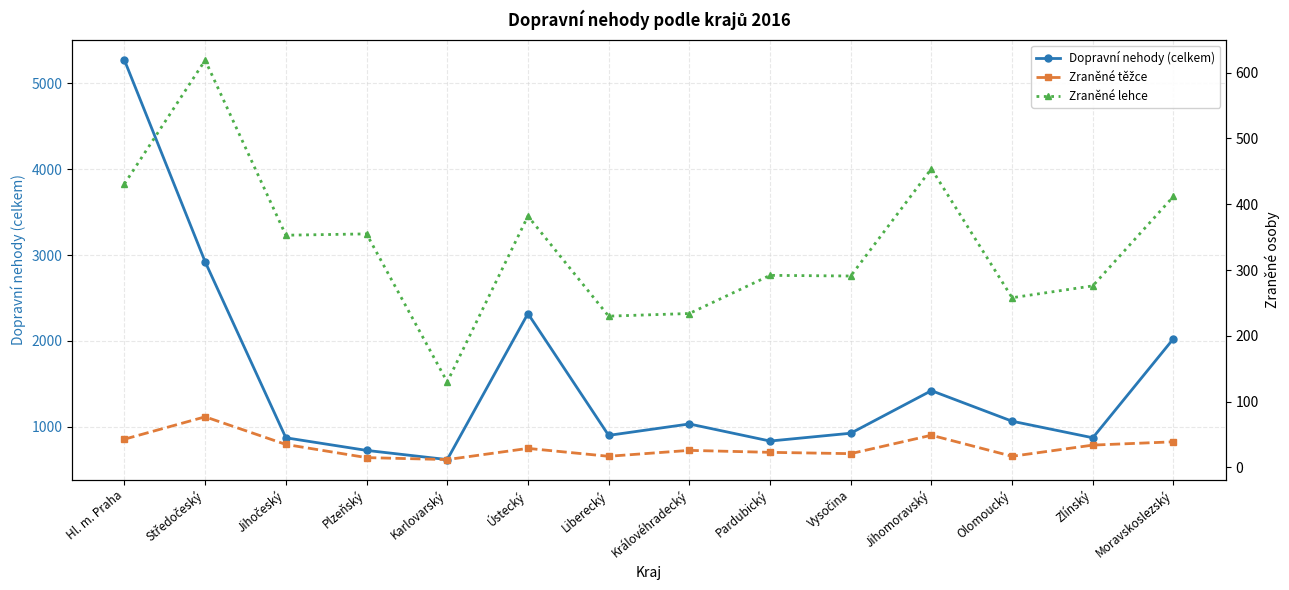

At which category does the chart reach its peak across all series?

Hl. m. Praha